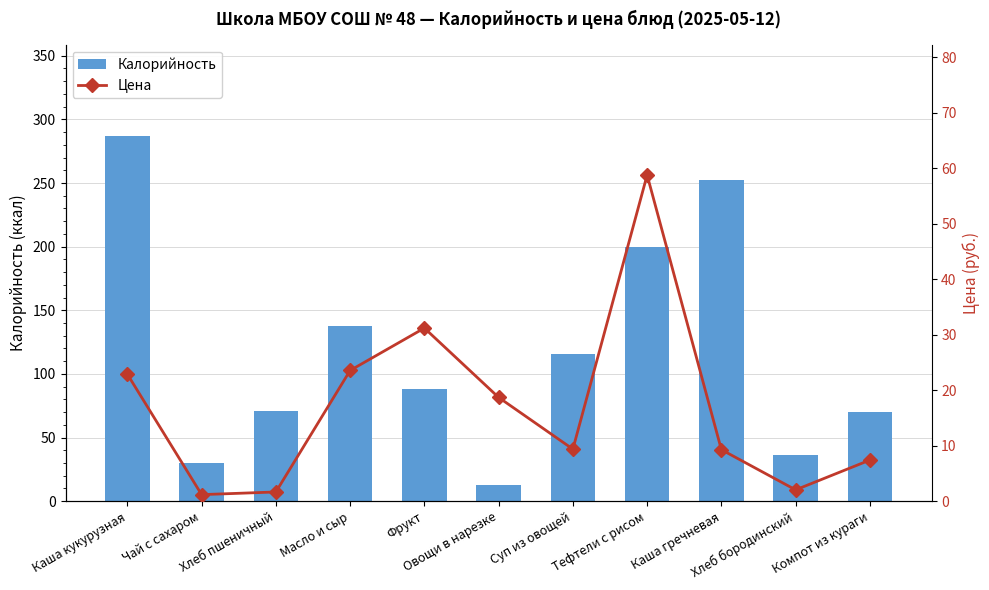

The Калорийность series shows 16.7 at Чай с сахаром. True or false?

False